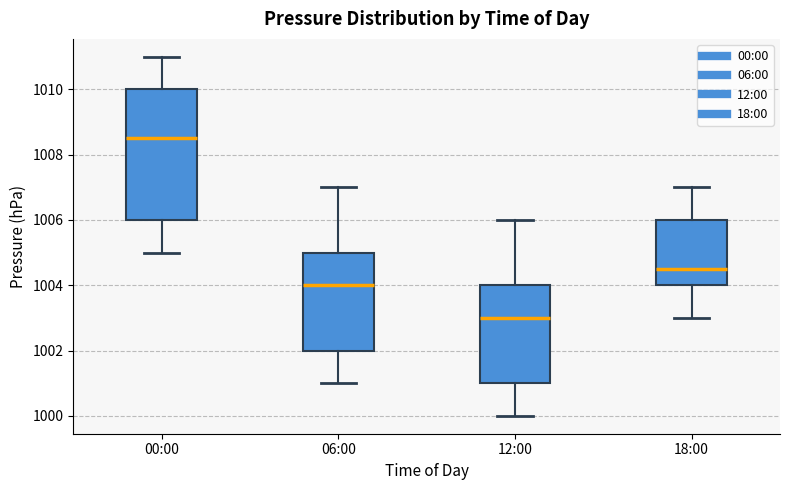

Which box is the tallest, from its lower edge to its upper edge?

00:00